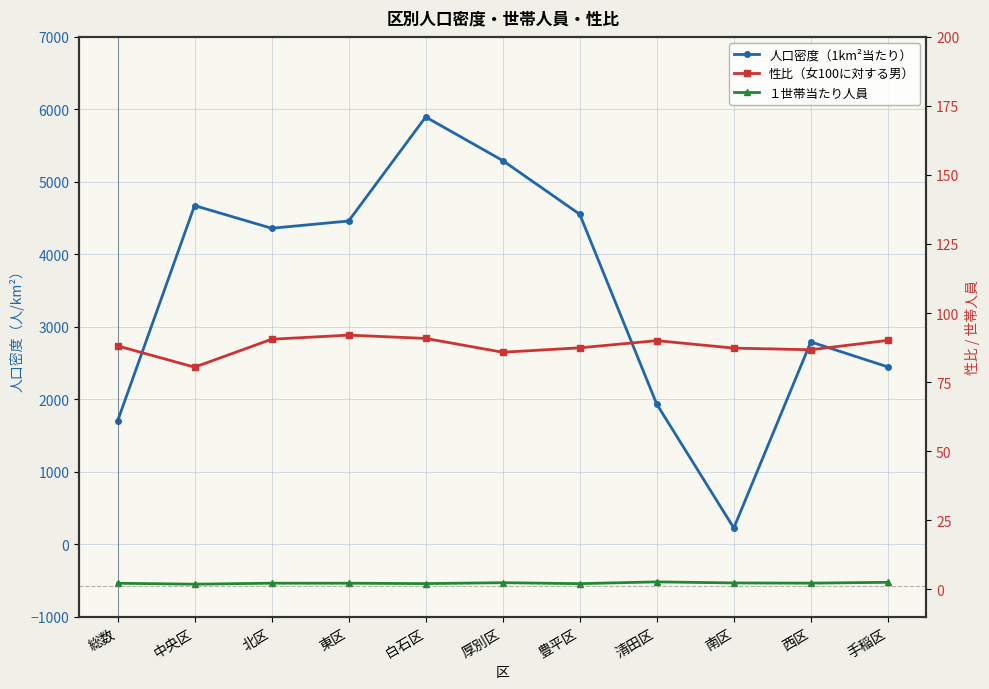

Reading right to left, transcribe all the data shown in this chart.

人口密度（1km²当たり）: 2447.0	2792.0	225.0	1933.0	4553.0	5294.0	5895.0	4460.0	4360.0	4673.0	1699.0
性比（女100に対する男）: 90.1	86.7	87.3	90.0	87.4	85.8	90.8	92.0	90.5	80.4	88.1
１世帯当たり人員: 2.5	2.2	2.3	2.6	2.0	2.3	2.0	2.1	2.2	1.8	2.1